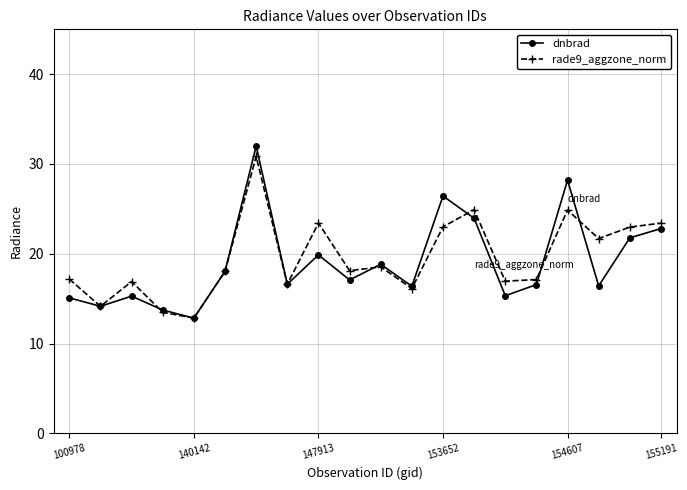

Which series has the widest spread of values?

dnbrad